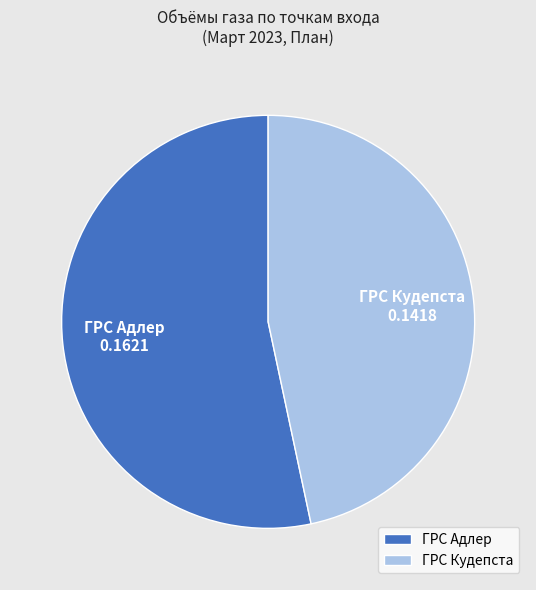

Count the number of slices in the pie.

2